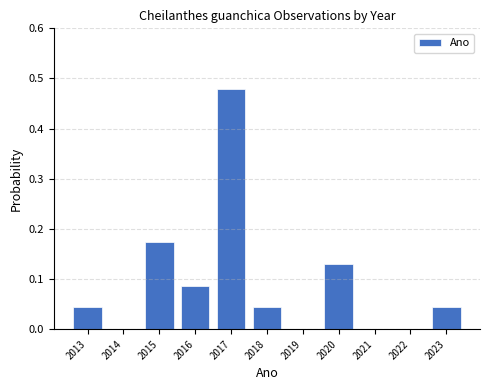

What is the height of the bar covering 2014.5 to 2015.5 on the x-axis? The values are not printed on the chart, so give them approximately, as read against the axis.

0.17